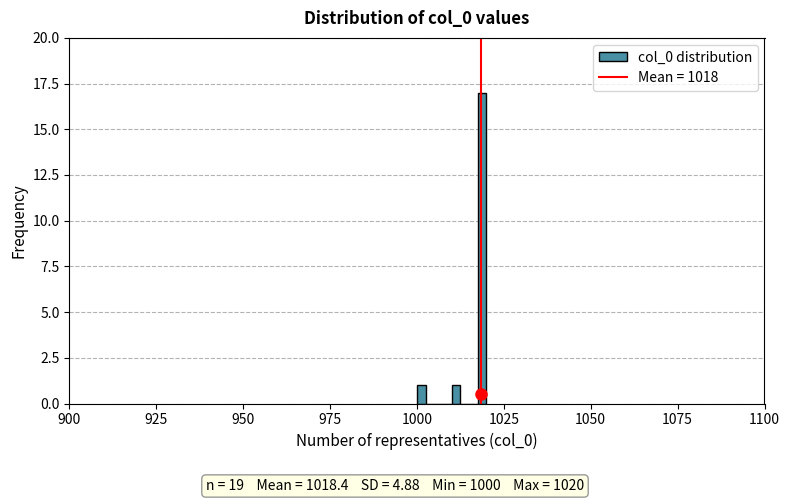

Around what value on the x-axis is the tallest bar? Give the approximate position of its centre, as read against the axis.

1020